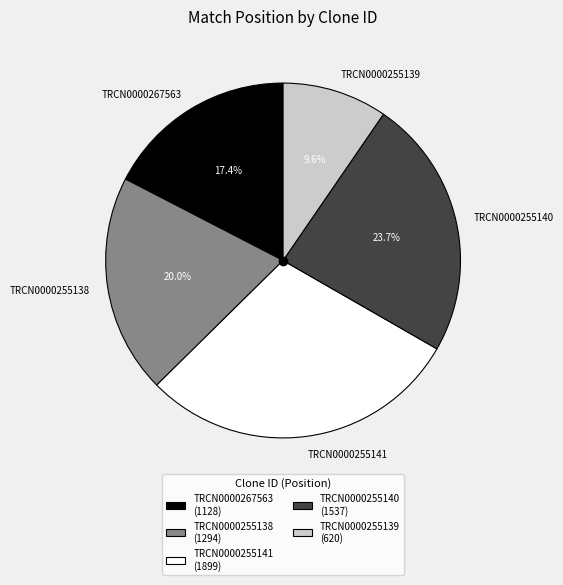

Is the sum of TRCN0000255140 and TRCN0000267563 greater than half?

No